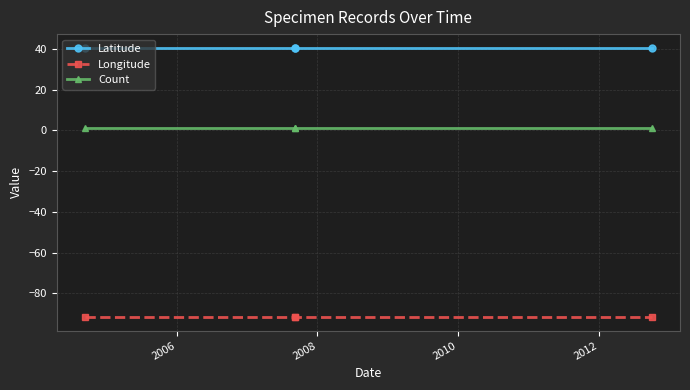

Does the chart display data point markers on the line(s)?

Yes